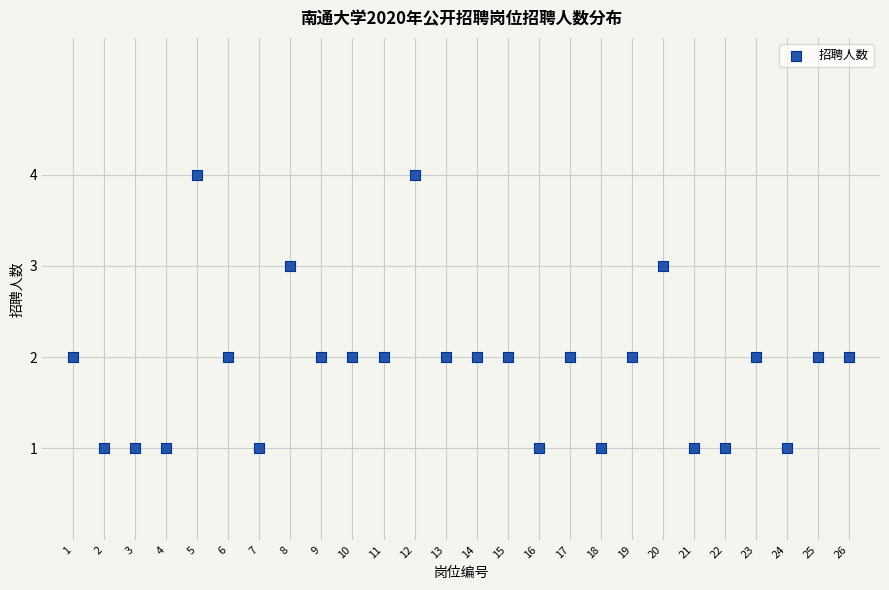

What is the range of X values (max minus min)?

25